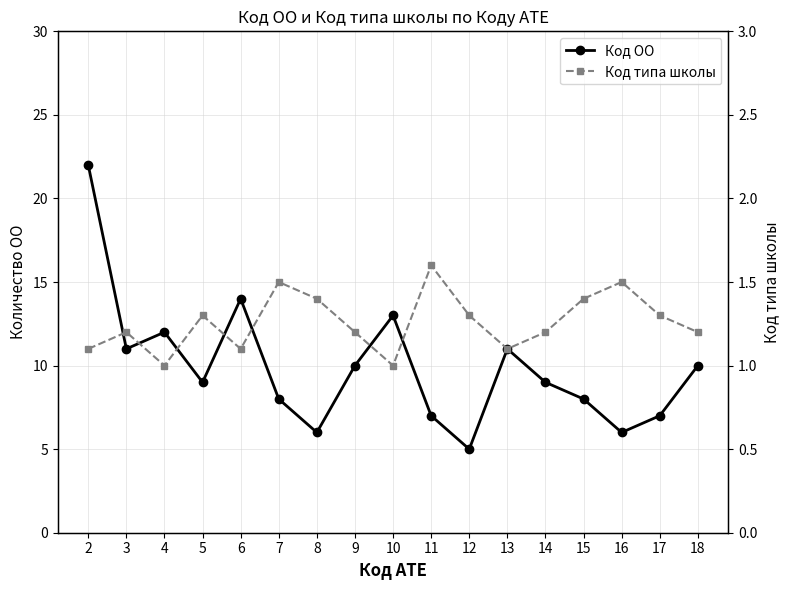

True or false: Код типа школы has a value of 0.4 at 18.

False